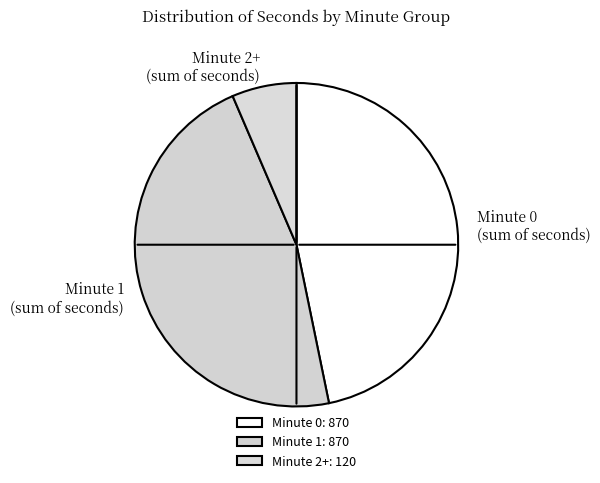

Is there any slice that represents more than half of the pie?

No